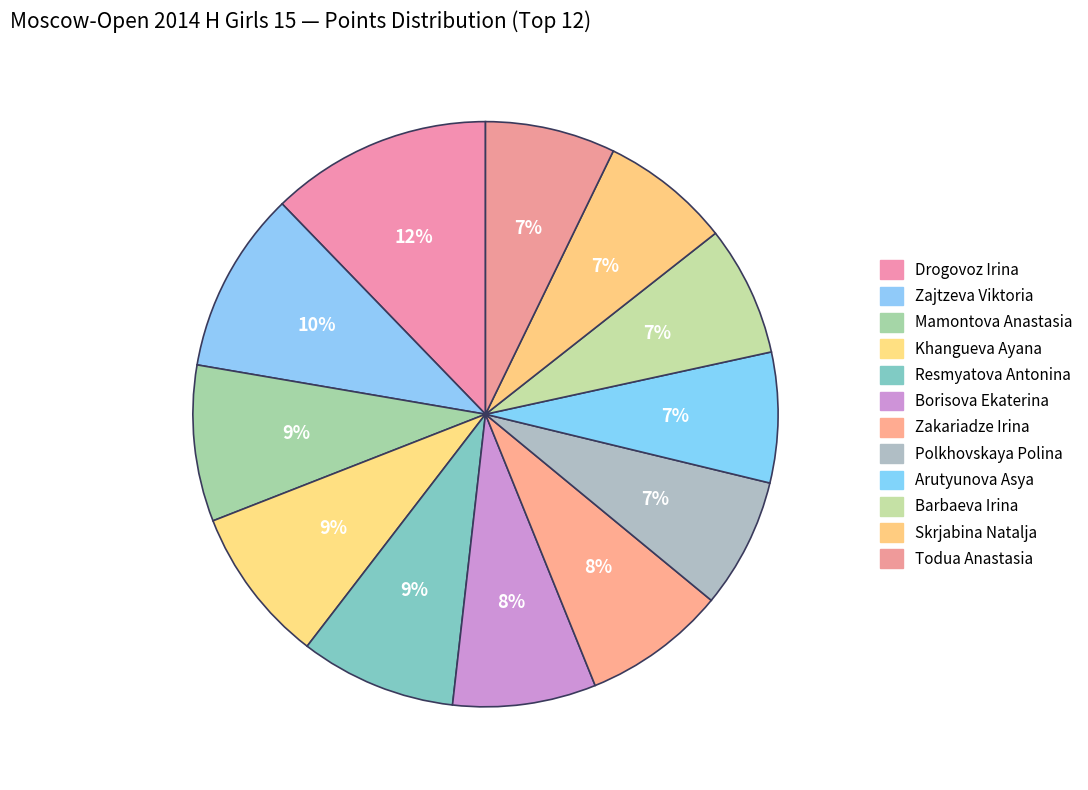

What portion of the pie excludes Borisova Ekaterina?

92.1%